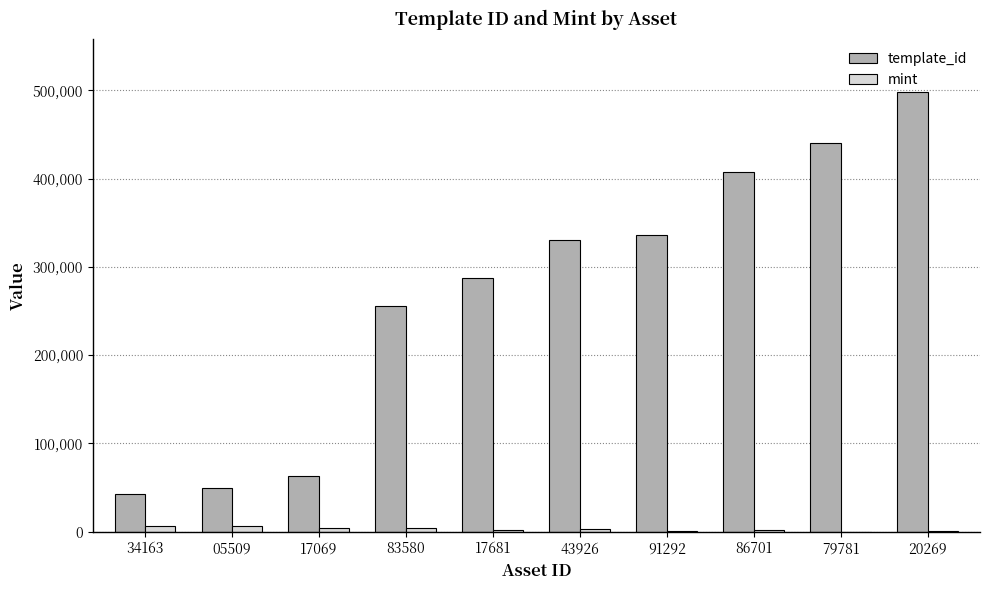

What are all the series names shown in the legend?

template_id, mint